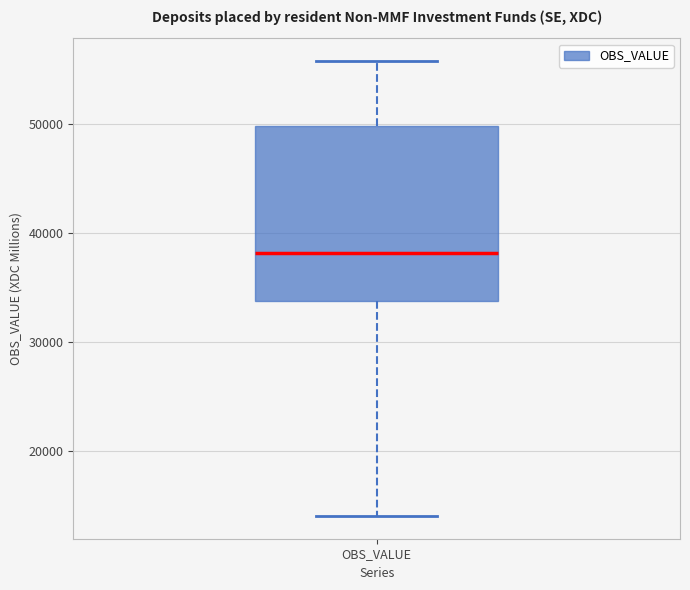

Where does the median line of the box for OBS_VALUE sit on the y-axis? The values are not printed on the chart, so give them approximately, as read against the axis.

38000